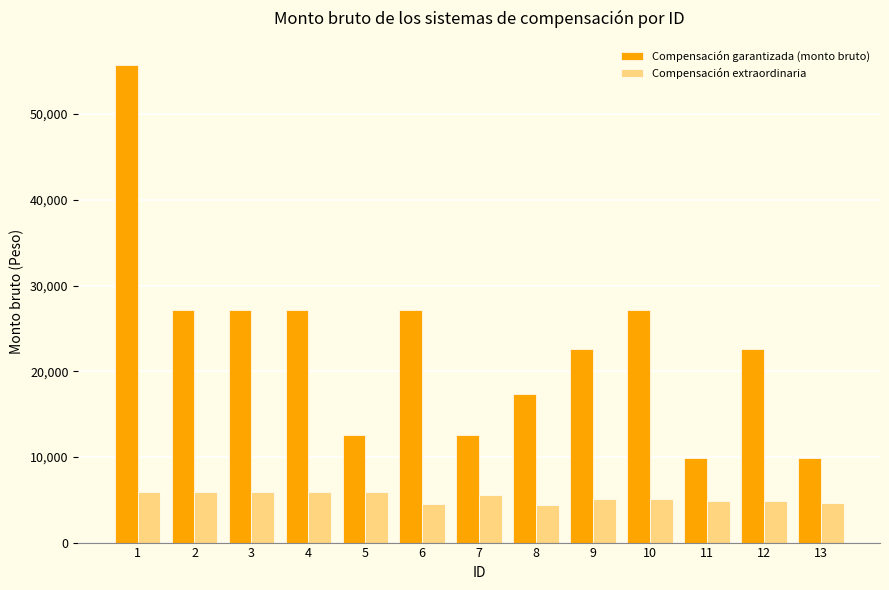

Which series has the largest total across all categories?

Compensación garantizada (monto bruto)